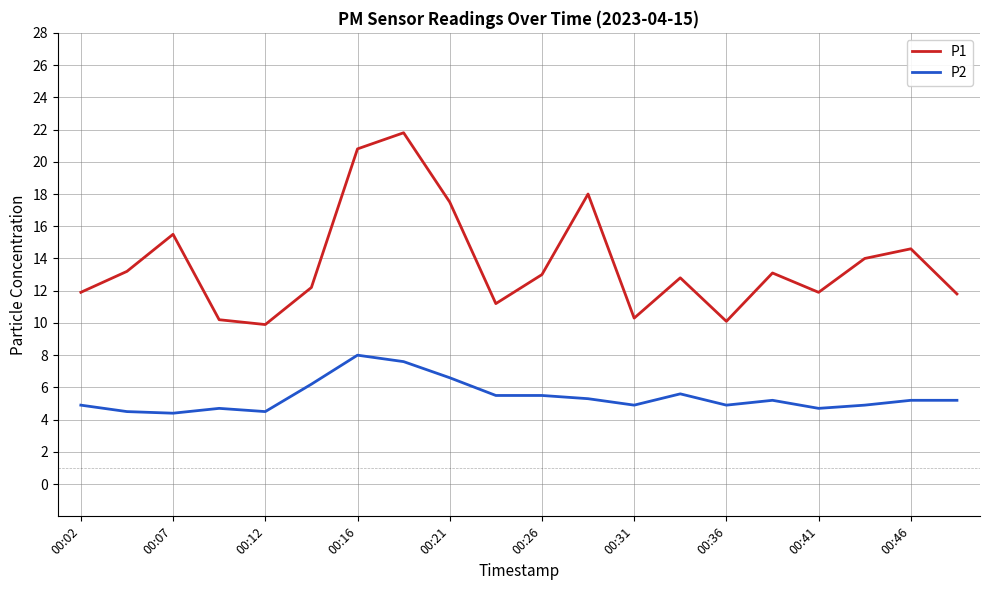

True or false: P1 and P2 cross at least once.

False